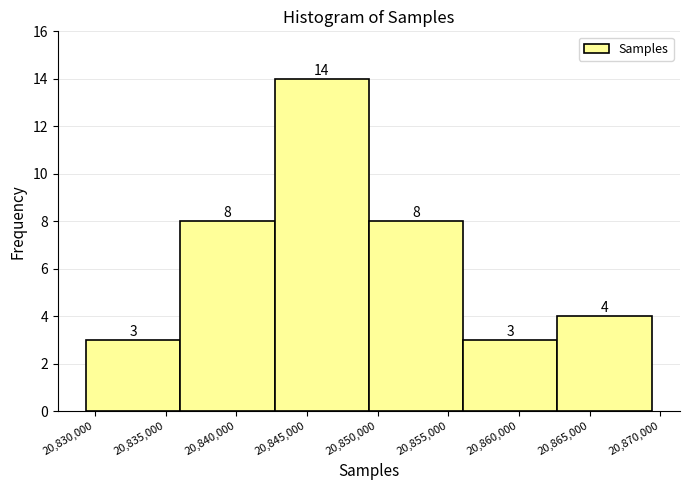

What is the height of the bar covering 20856000 to 20862500 on the x-axis? The bar edges are not printed on the chart, so give them approximately, as read against the axis.

3